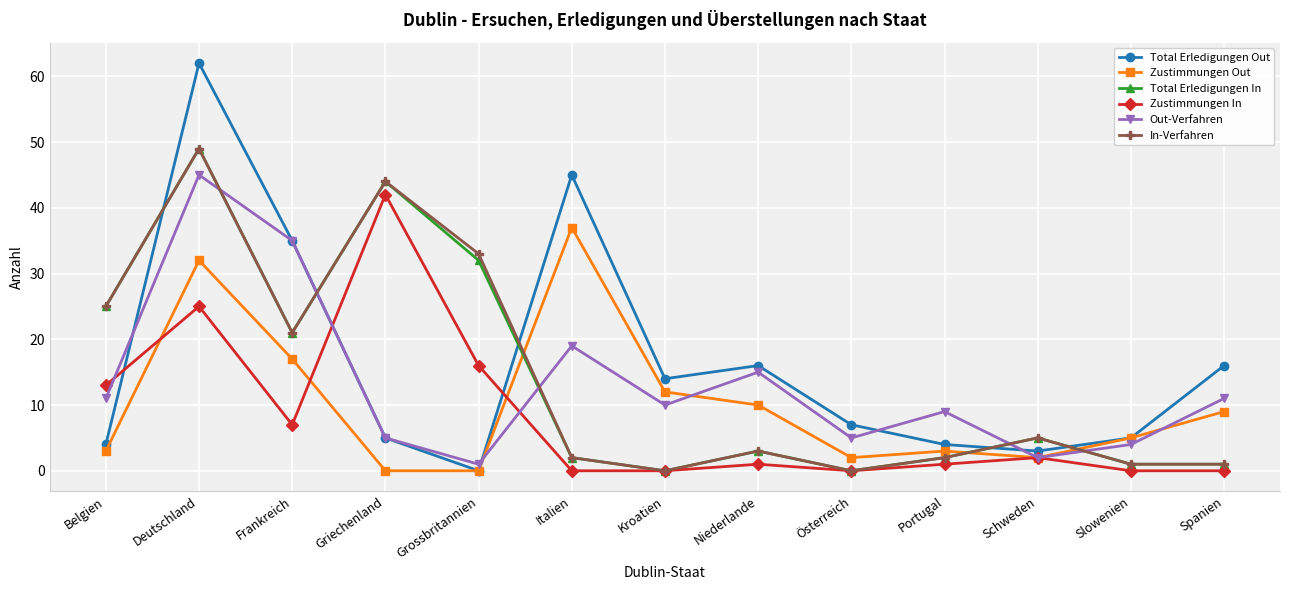

How many lines are shown in the chart?

6